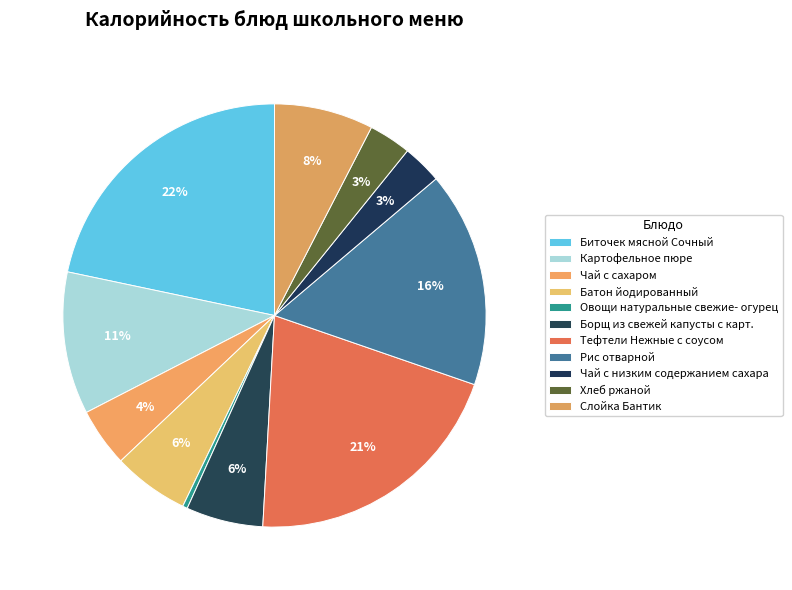

Count the number of slices in the pie.

11